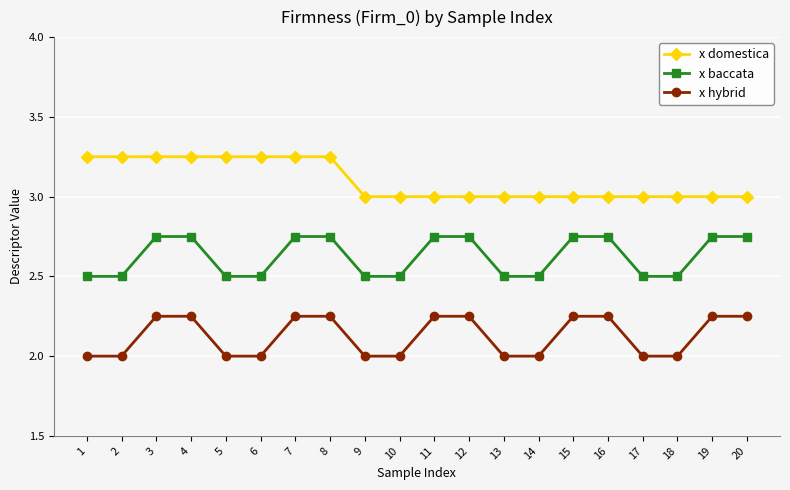

Rank the series at 12 from lowest to highest value.

x hybrid, x baccata, x domestica